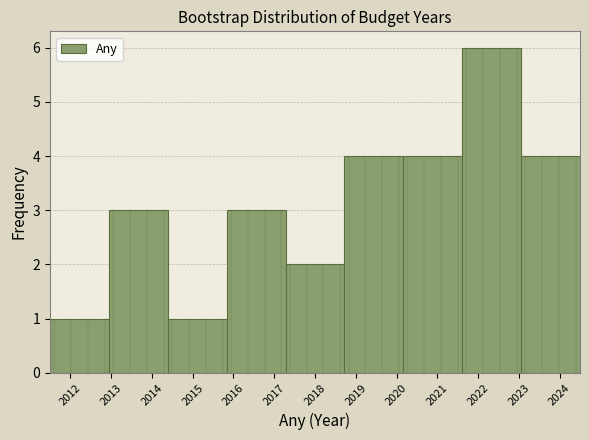

Reading left to right, transcribe this chart: for each bar, give the range it covers on the x-axis and its height. Neither the bar edges nor the heights are printed on the chart, so give them approximately, as read against the axes.

2011.5 to 2012.9: 1
2012.9 to 2014.4: 3
2014.4 to 2015.8: 1
2015.8 to 2017.3: 3
2017.3 to 2018.7: 2
2018.7 to 2020.2: 4
2020.2 to 2021.6: 4
2021.6 to 2023.1: 6
2023.1 to 2024.5: 4